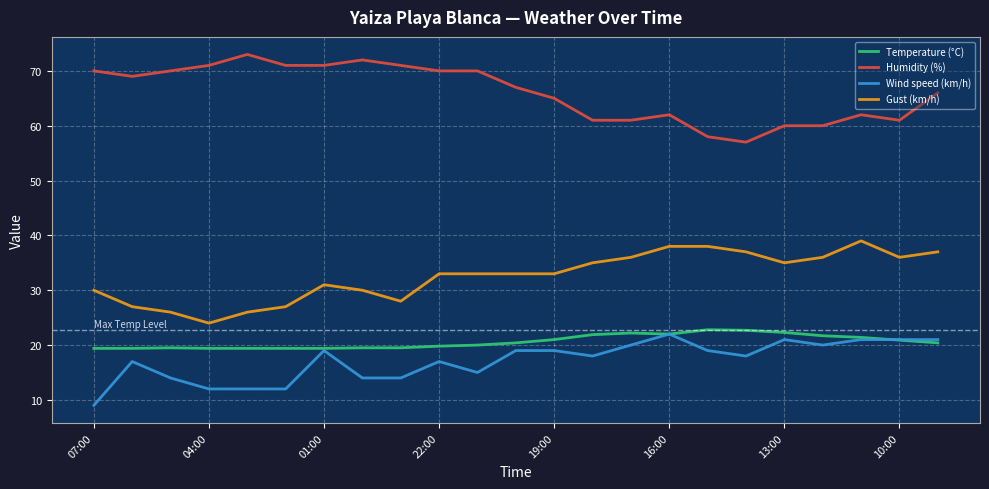

Which series has the largest total across all categories?

Humidity (%)